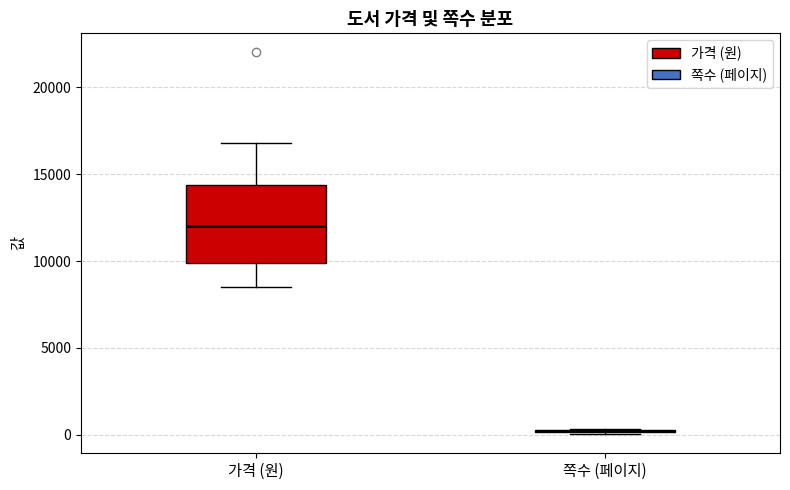

Reading left to right, transcribe this box plot: for each box, give where its median line is, the range the box spans, and where its two whiskers end, as read against the y-axis. The values are not printed on the chart, so give them approximately, as read against the axis.

가격 (원): median 12000, box 10000 to 14500, whiskers 8500 to 17000
쪽수 (페이지): box collapsed to a line at 0, whiskers 0 to 500